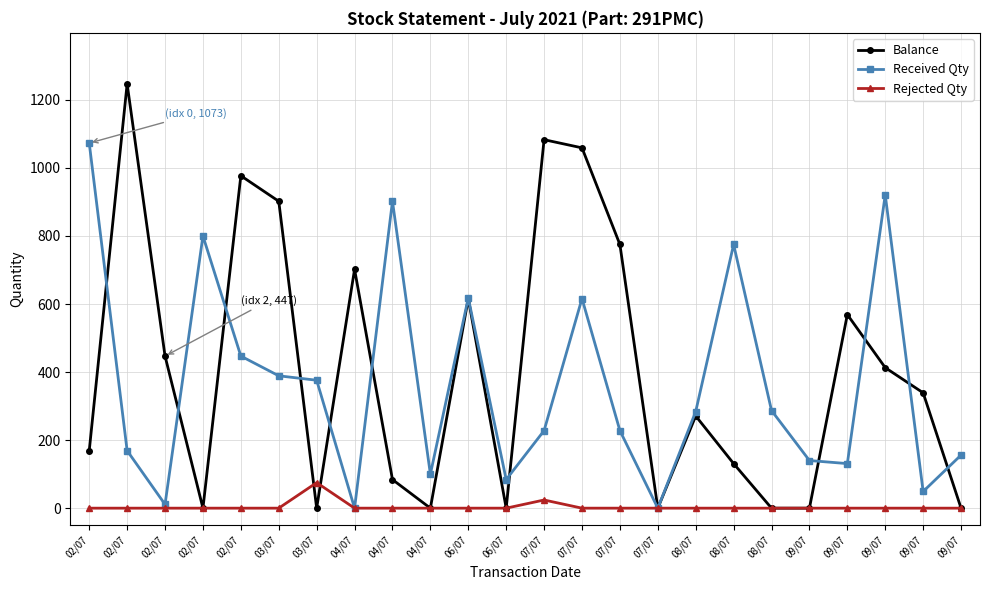

What are all the series names shown in the legend?

Balance, Received Qty, Rejected Qty